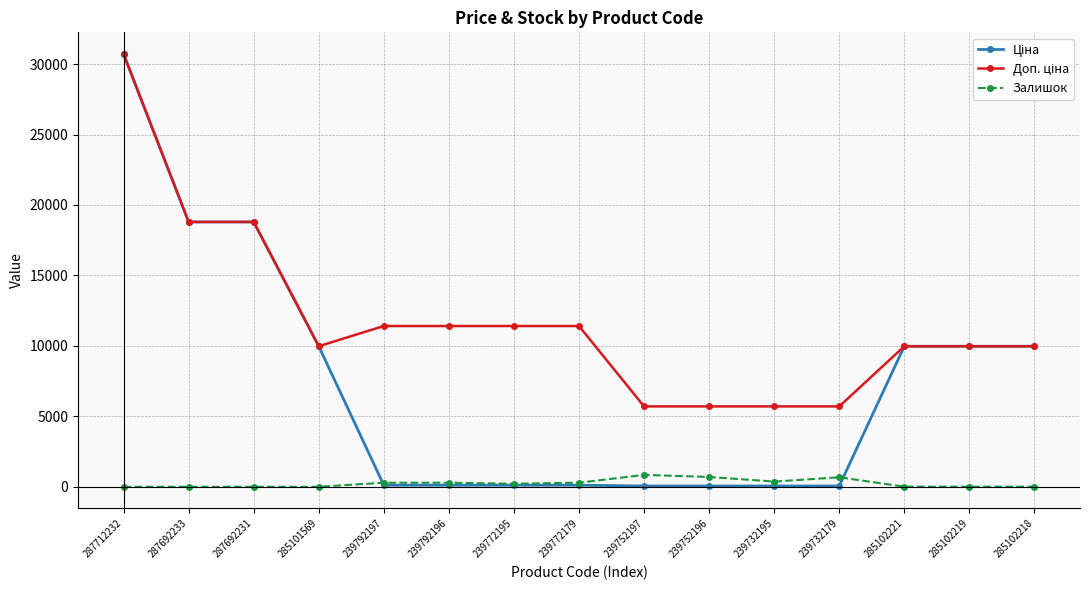

At which category is the sum across all series the highest?

287712232